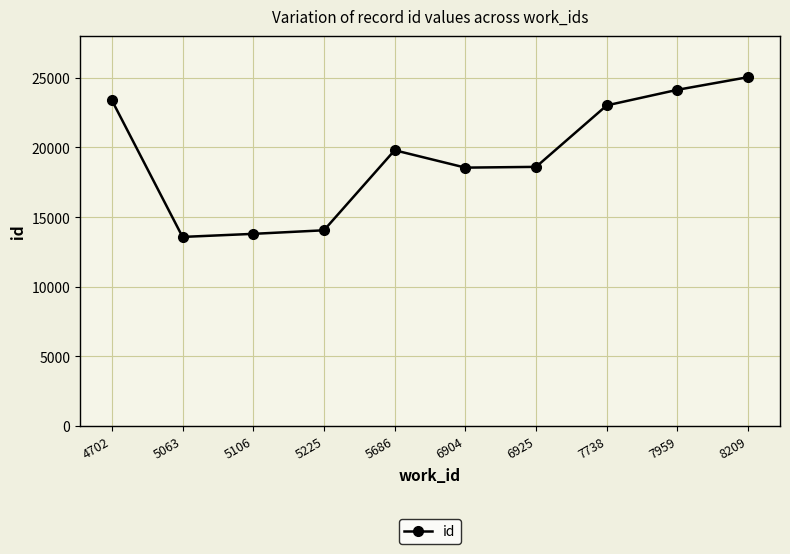

What is the smallest value displayed?

13579